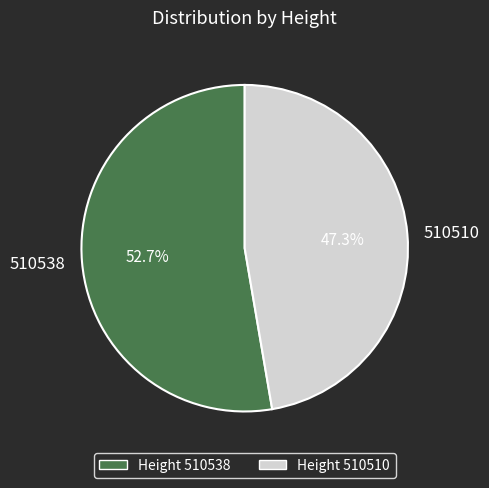

Which slice is the smallest?

510510